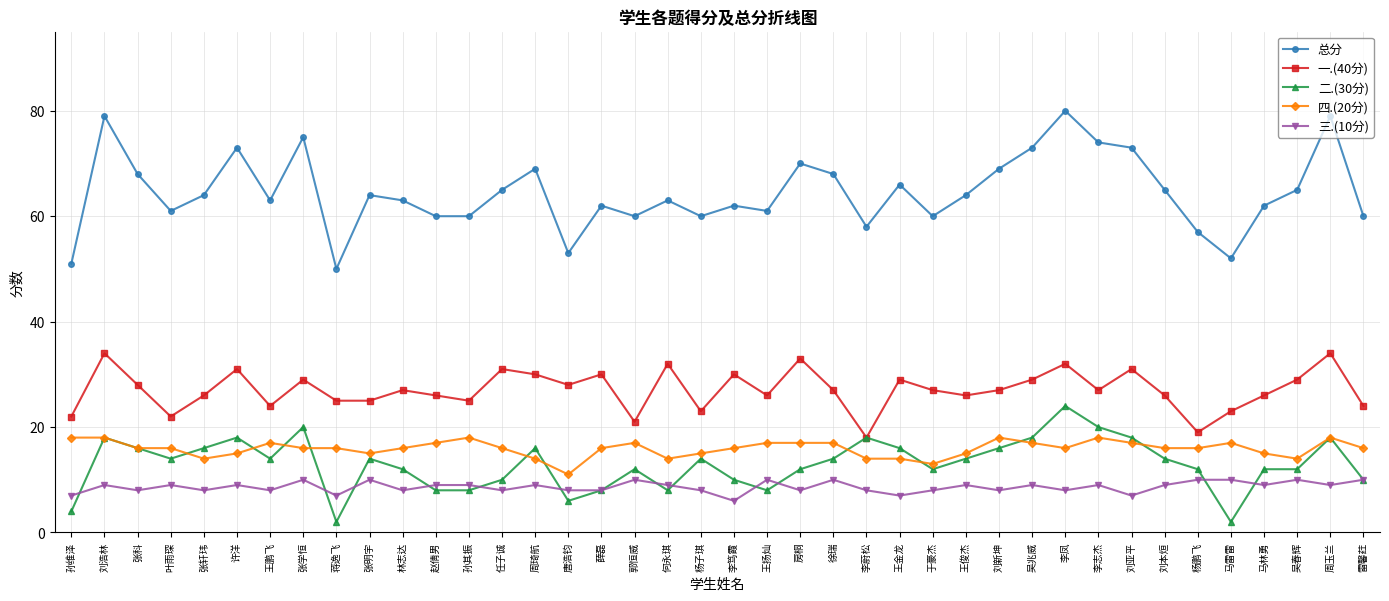

What is the label of the 19th point from the left?

何永琪